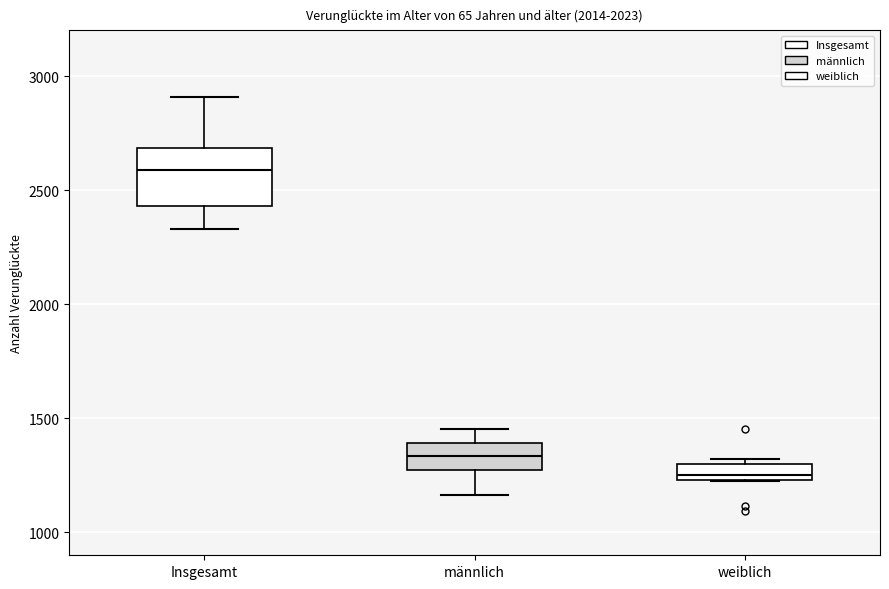

Where is the lower edge of the box for männlich on the y-axis? The values are not printed on the chart, so give them approximately, as read against the axis.

1250